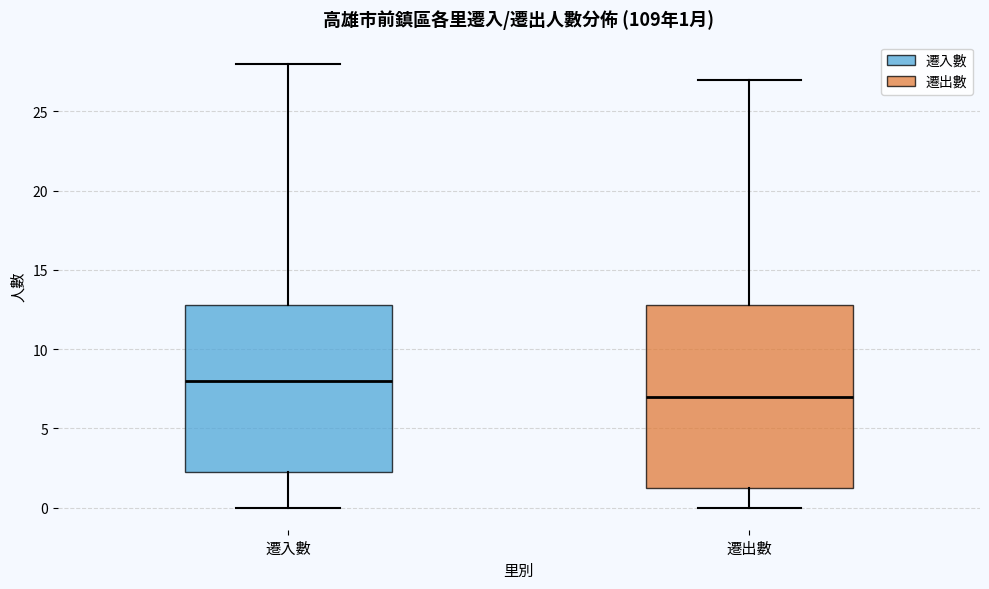

Which box has the highest median line?

遷入數